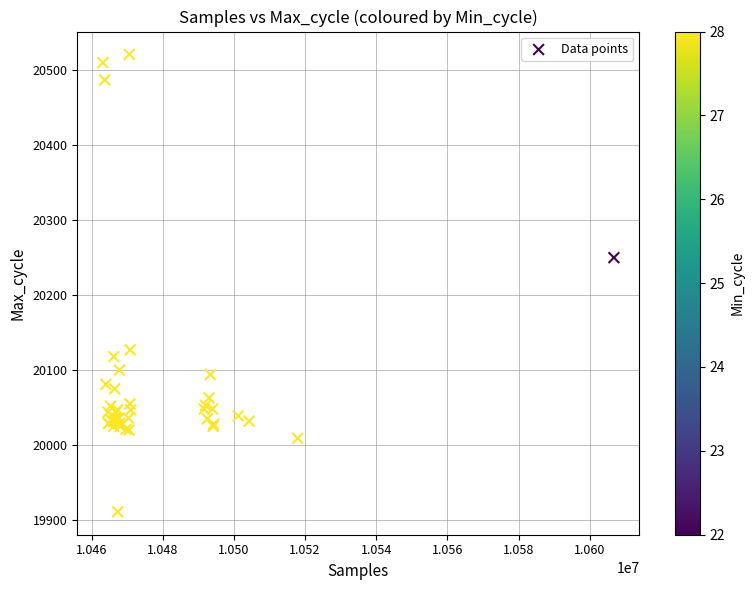

What Y value in the scatter plot is closest to 20216?

20250